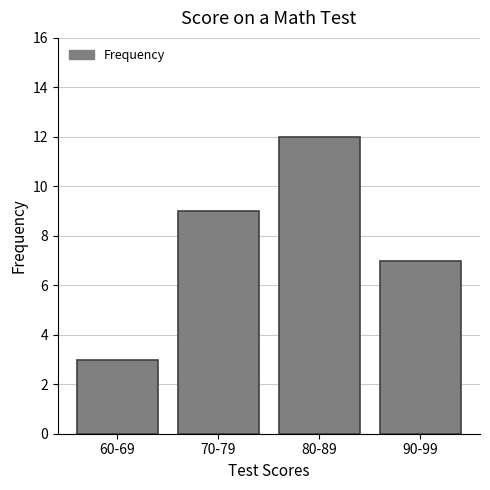

Reading right to left, what are all the values shown in this chart?

7	12	9	3